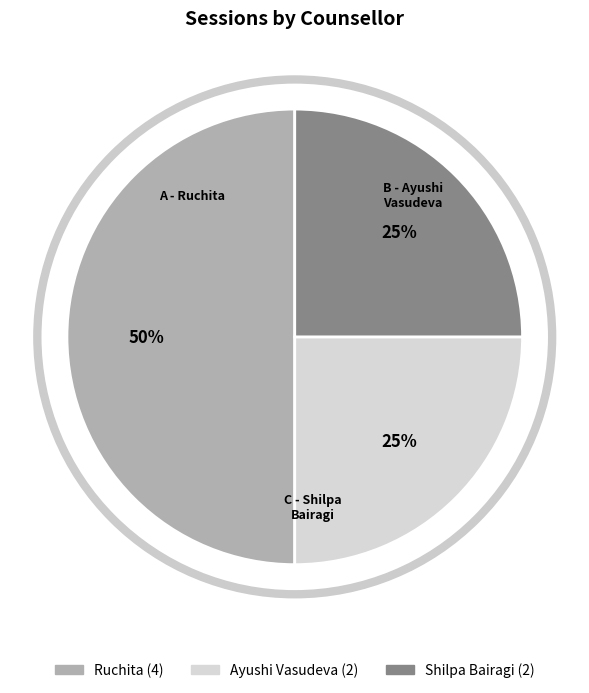

True or false: Ayushi Vasudeva accounts for 25% of the total.

True